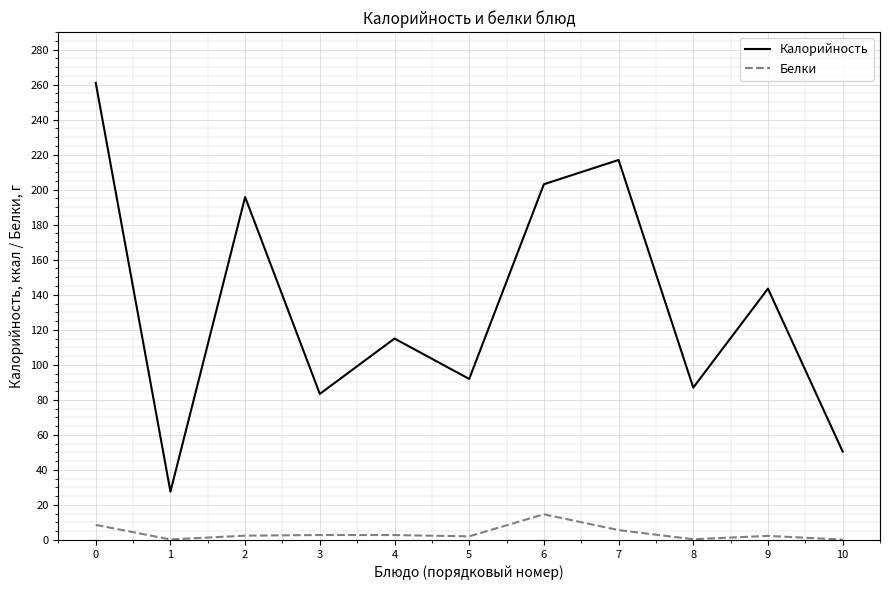

At which label does Белки reach its peak?

6